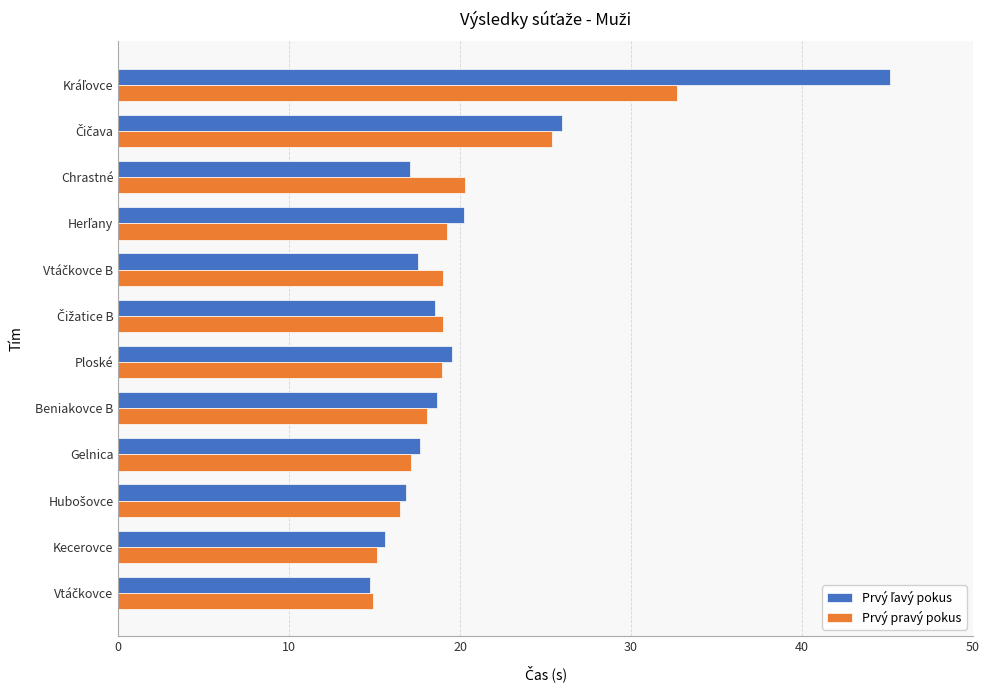

The Prvý pravý pokus series shows 18.9 at Ploské. True or false?

True